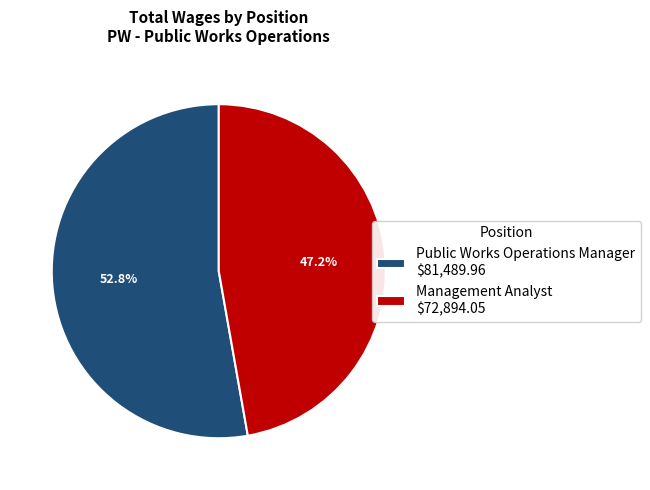

To the nearest percent, what percentage of the pie is Public Works Operations Manager?

53%